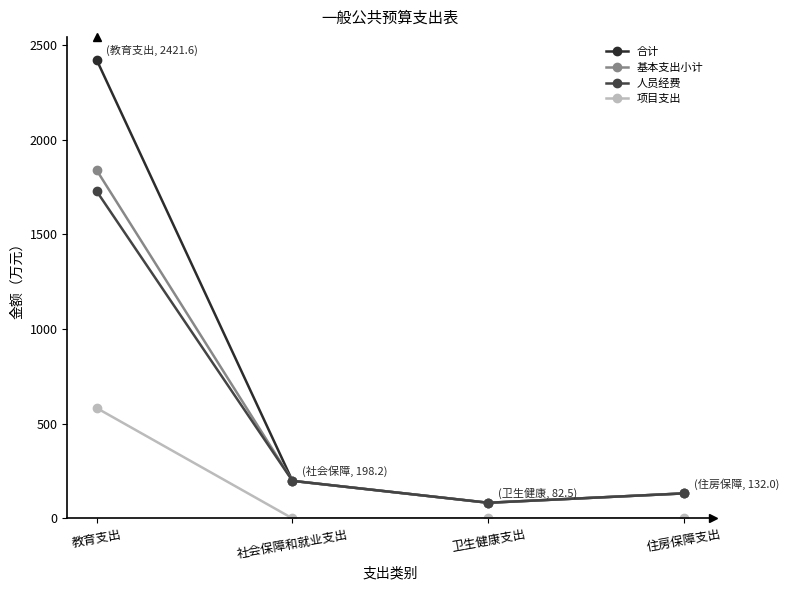

True or false: 人员经费 and 项目支出 intersect in this chart.

False